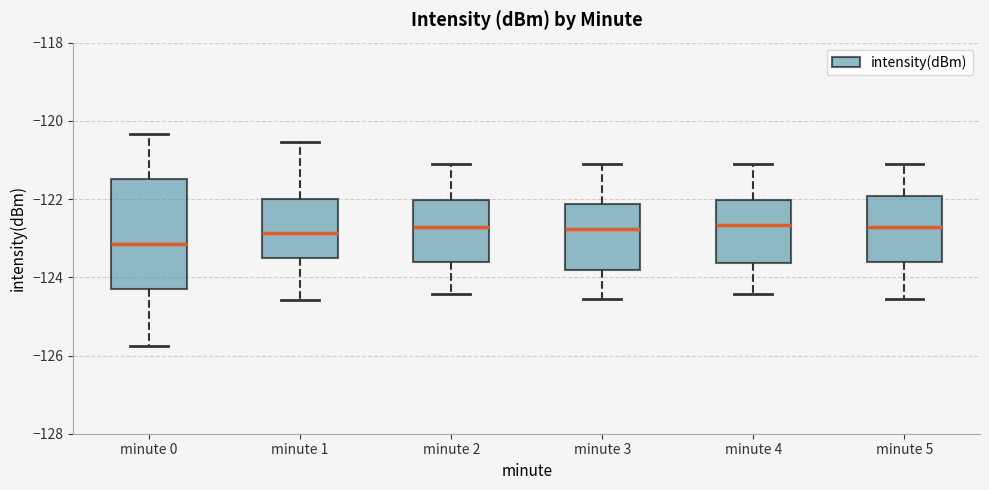

Where is the upper edge of the box for minute 5 on the y-axis? The values are not printed on the chart, so give them approximately, as read against the axis.

-122.0